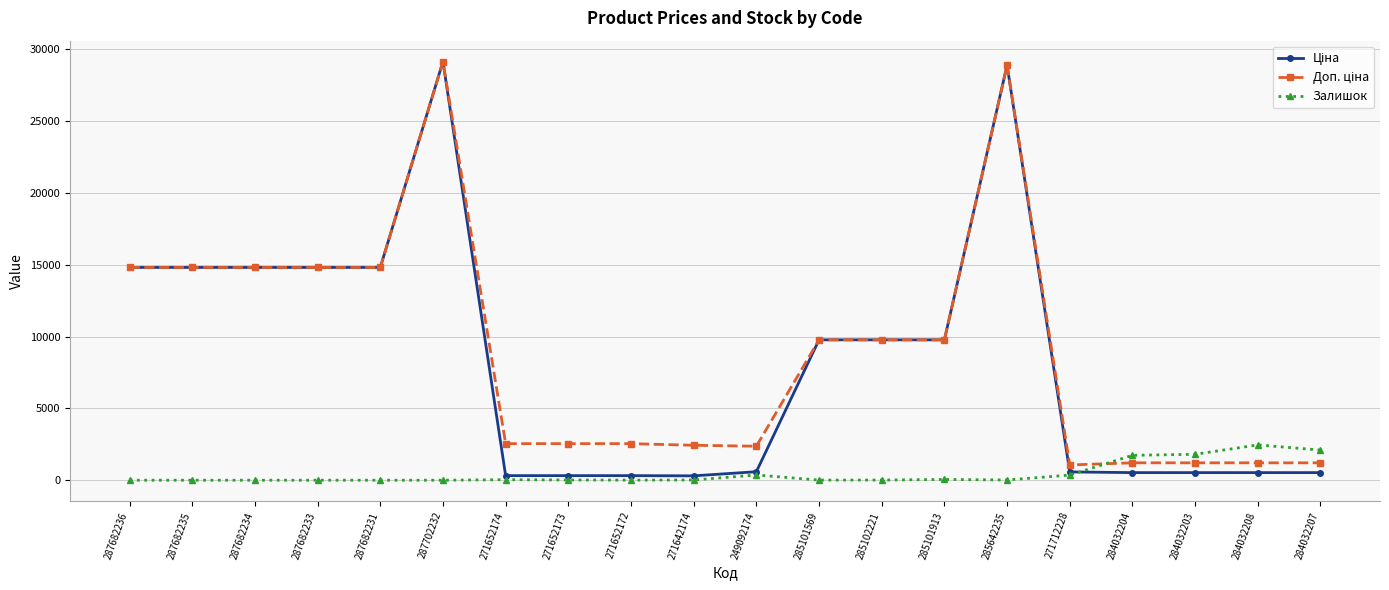

True or false: Залишок has more than 2 points higher than both neighbors.

True